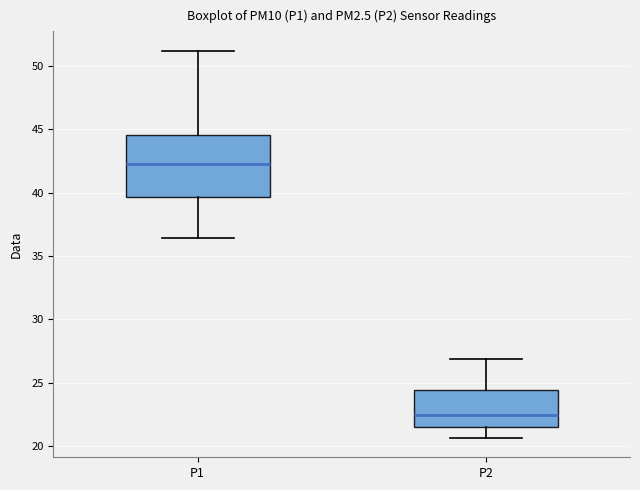

Which box's median line is the lowest?

P2